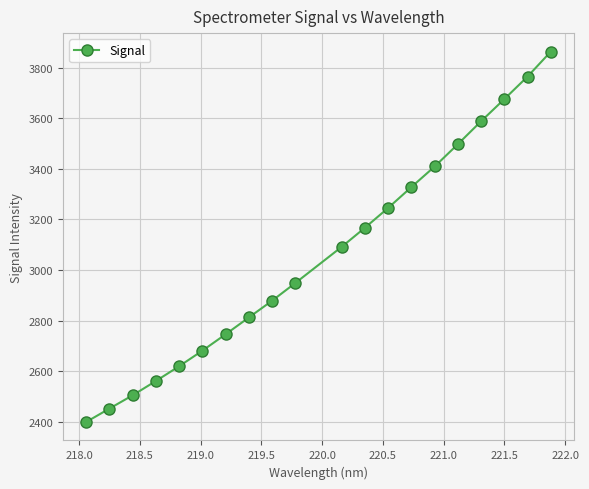

What is the value of the 5th point from the left?

2619.4